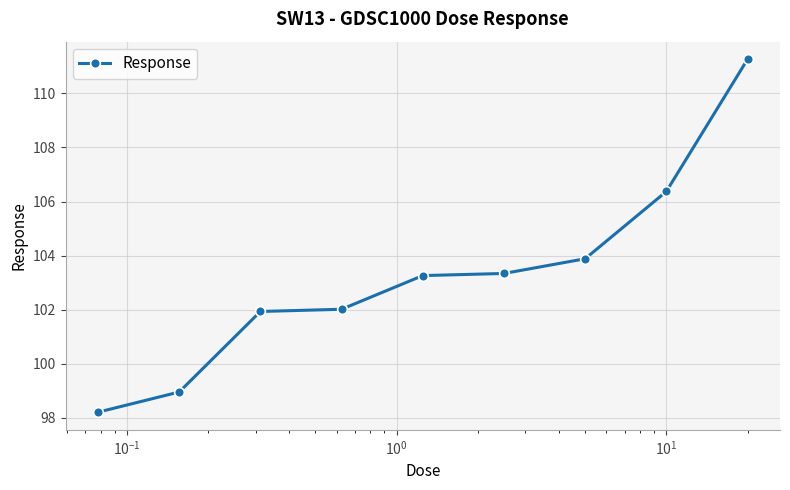

What is the smallest value displayed?

98.2